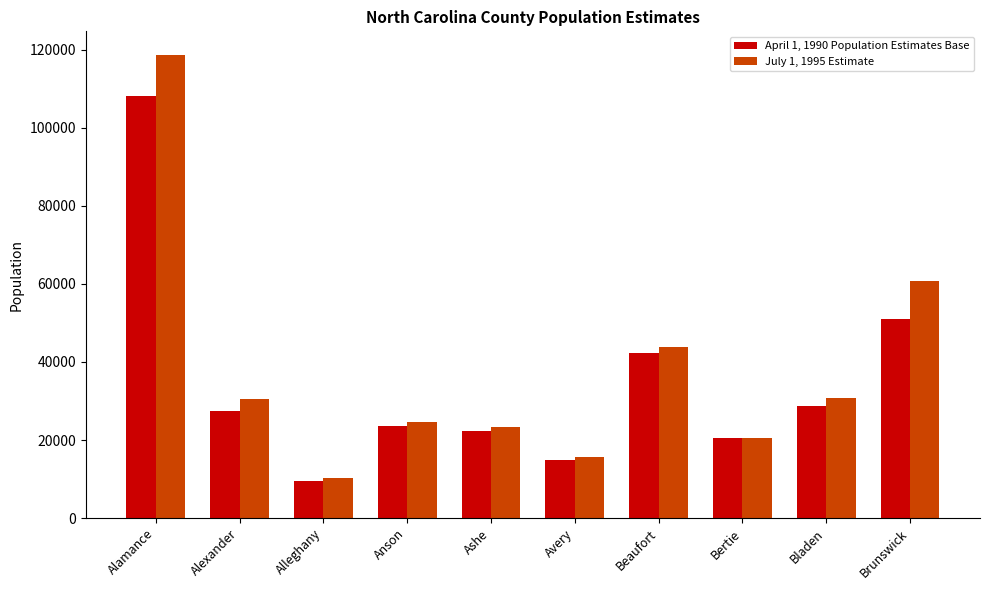

How many values in the April 1, 1990 Population Estimates Base series are below 27544?

5